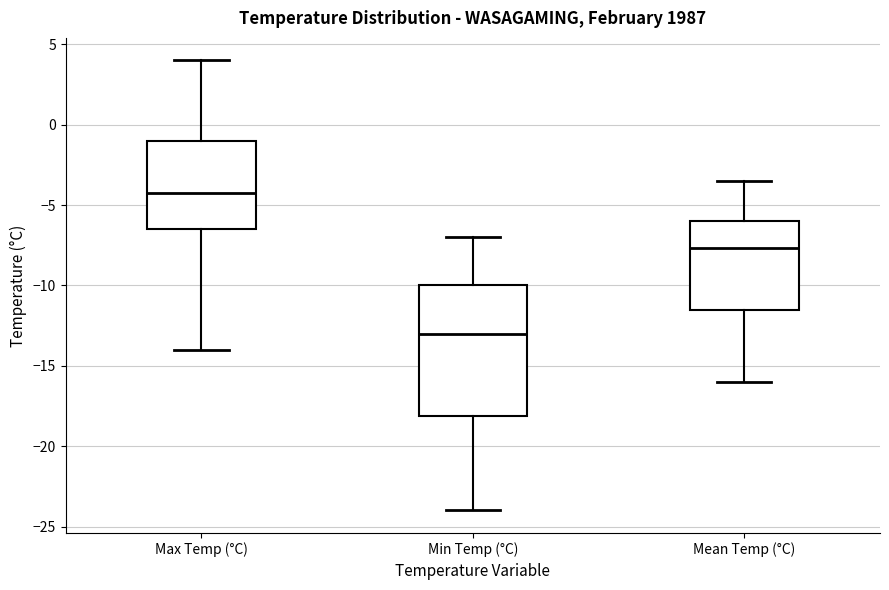

Reading left to right, read every box against the y-axis: the position of its median line, the range the box covers, and the ends of its whiskers. The values are not printed on the chart, so give them approximately, as read against the axis.

Max Temp (°C): median -4.0, box -6.5 to -1.0, whiskers -14.0 to 4.0
Min Temp (°C): median -13.0, box -18.0 to -10.0, whiskers -24.0 to -7.0
Mean Temp (°C): median -7.5, box -11.5 to -6.0, whiskers -16.0 to -3.5